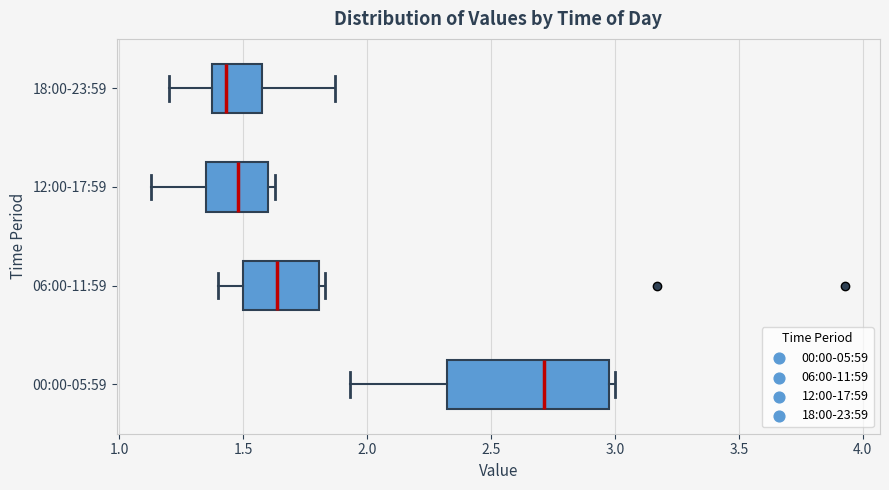

Reading bottom to top, transcribe this box plot: for each box, give where its median line is, the range the box spans, and where its two whiskers end, as read against the x-axis. The values are not printed on the chart, so give them approximately, as read against the axis.

00:00-05:59: median 2.70, box 2.30 to 3.00, whiskers 1.95 to 3.00 (just right of the box's right edge)
06:00-11:59: median 1.65, box 1.50 to 1.80, whiskers 1.40 to 1.85
12:00-17:59: median 1.50, box 1.35 to 1.60, whiskers 1.15 to 1.65
18:00-23:59: median 1.45, box 1.40 to 1.60, whiskers 1.20 to 1.85